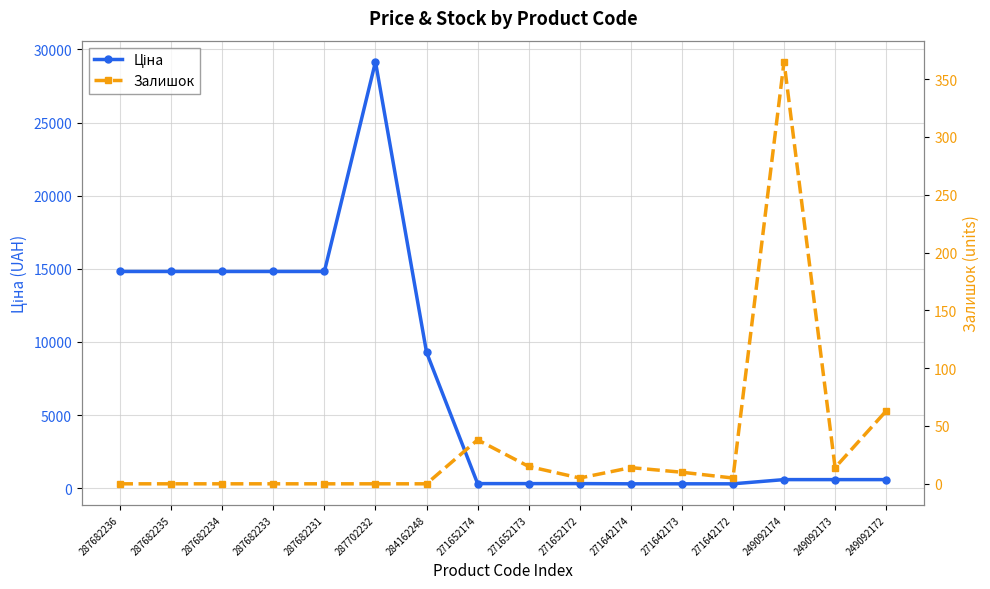

Reading left to right, what are all the values shown in this chart?

Ціна: 287682236=14817.6	287682235=14817.6	287682234=14817.6	287682233=14817.6	287682231=14817.6	287702232=29152.3	284162248=9290.5	271652174=318.3	271652173=318.3	271652172=318.3	271642174=304.1	271642173=304.1	271642172=304.1	249092174=591.6	249092173=591.6	249092172=591.6
Залишок: 287682236=0.0	287682235=0.0	287682234=0.0	287682233=0.0	287682231=0.0	287702232=0.0	284162248=0.0	271652174=38.0	271652173=15.0	271652172=5.0	271642174=14.0	271642173=10.0	271642172=5.0	249092174=365.0	249092173=14.0	249092172=63.0